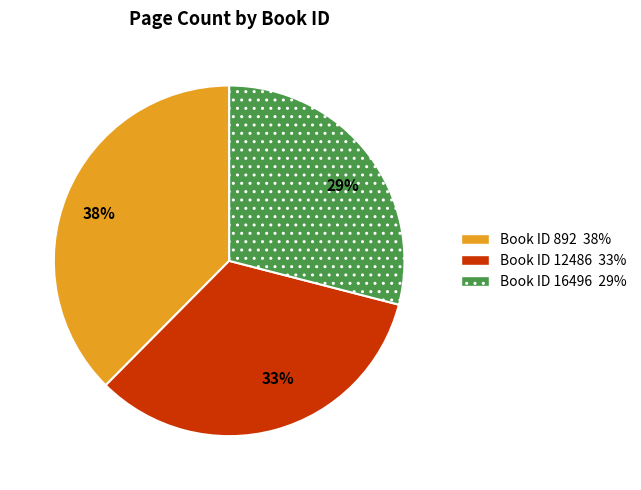

To the nearest percent, what is the average slice percentage?

33%